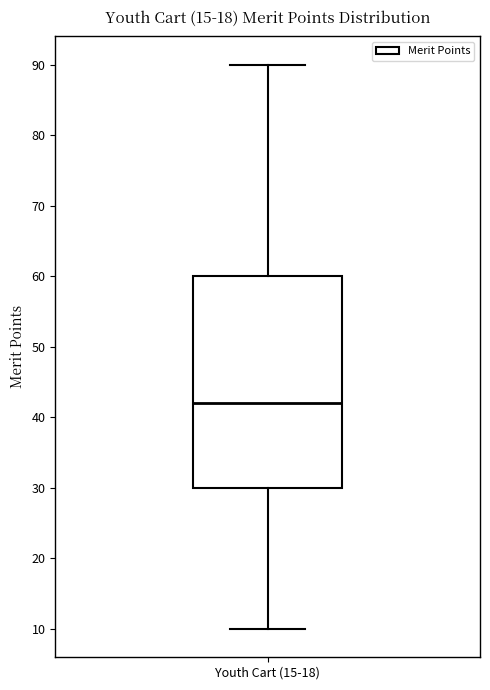

Transcribe this box plot: give where the median line is, the range the box spans, and where the two whiskers end, as read against the y-axis. The values are not printed on the chart, so give them approximately, as read against the axis.

median 42, box 30 to 60, whiskers 10 to 90